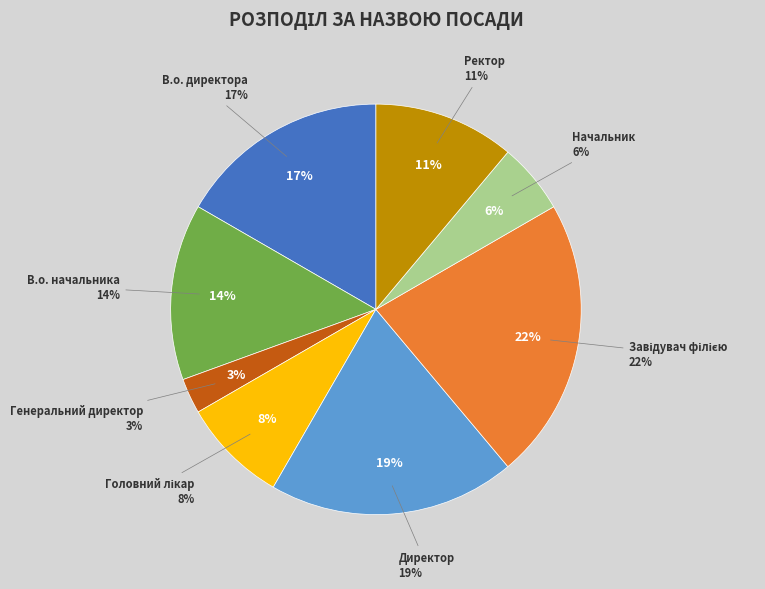

To the nearest percent, what is the difference between the largest and smallest slice percentages?

19%